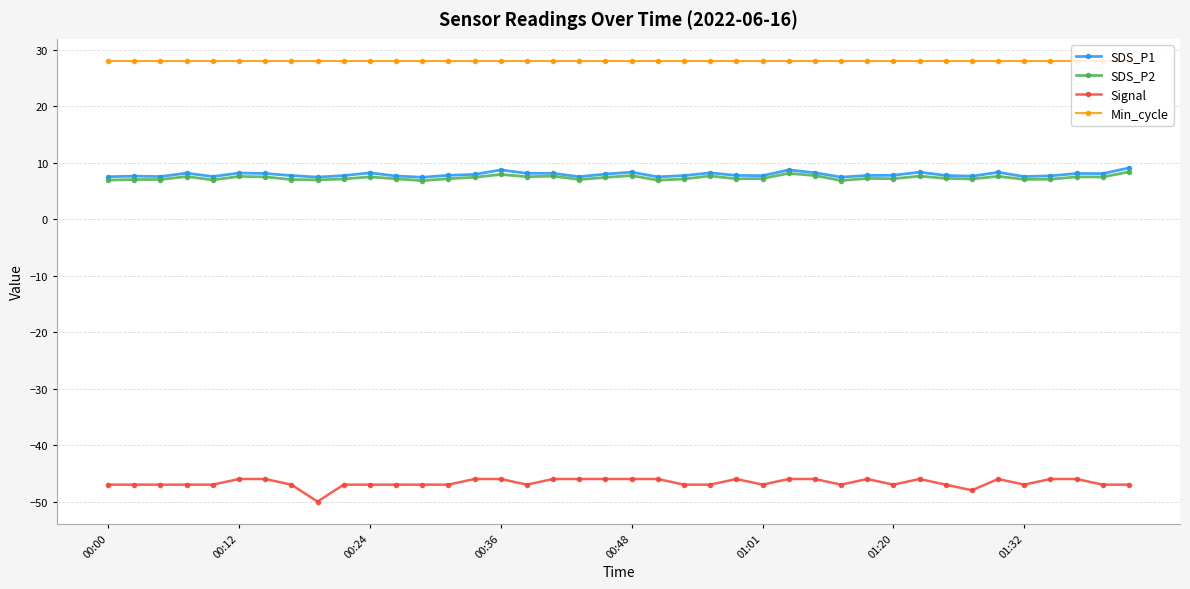

True or false: Signal and Min_cycle cross at least once.

False